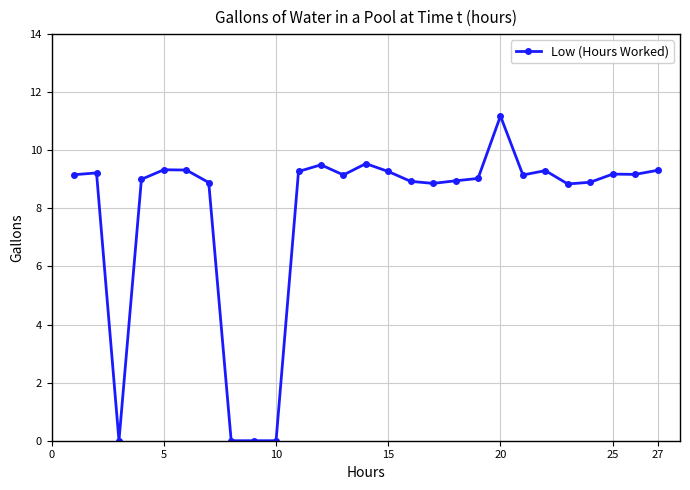

What is the value of the 17th point from the left?

8.9